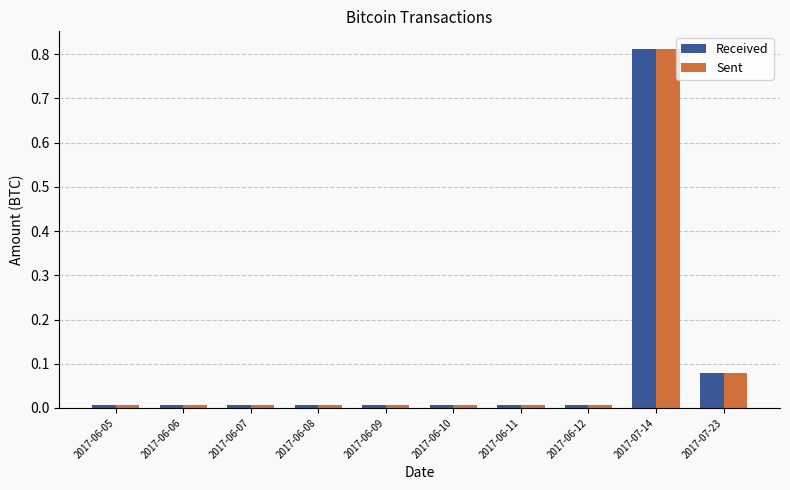

Count the number of data series in this chart.

2